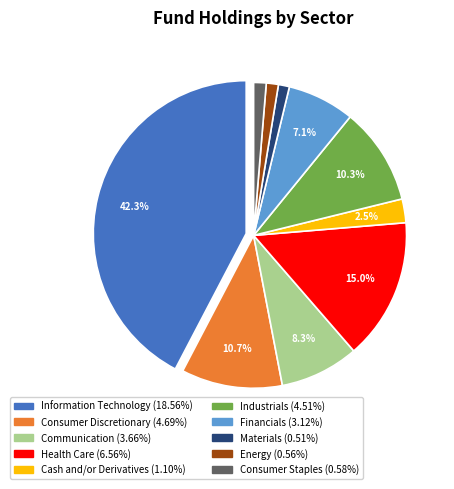

To the nearest percent, what is the average slice percentage?

10%